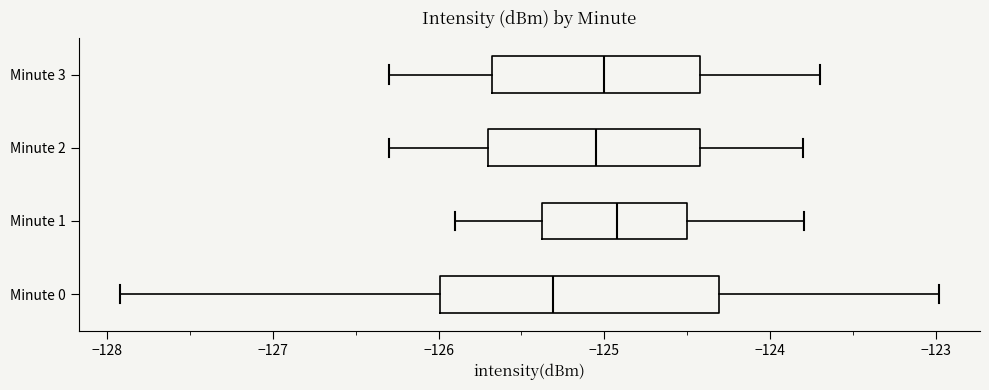

Where is the right edge of the box for Minute 3 on the x-axis? The values are not printed on the chart, so give them approximately, as read against the axis.

-124.4